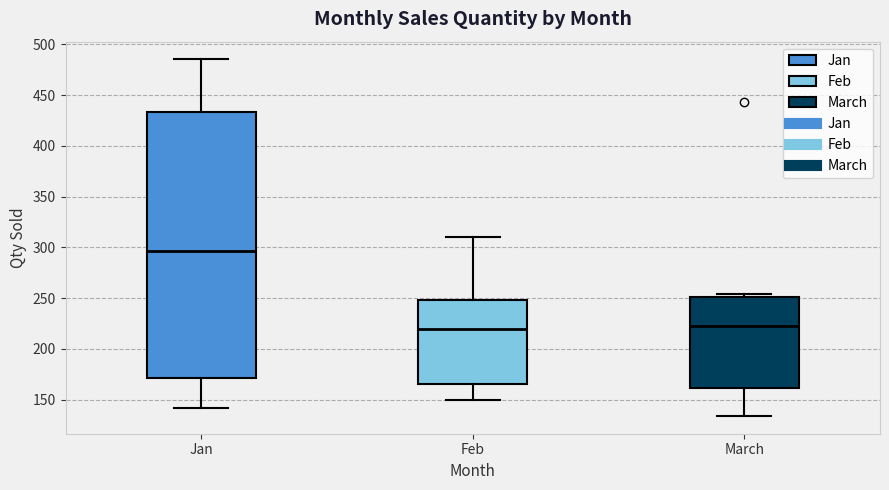

Reading left to right, read every box against the y-axis: the position of its median line, the range the box covers, and the ends of its whiskers. The values are not printed on the chart, so give them approximately, as read against the axis.

Jan: median 295, box 170 to 435, whiskers 140 to 485
Feb: median 220, box 165 to 250, whiskers 150 to 310
March: median 225, box 160 to 250, whiskers 135 to 255